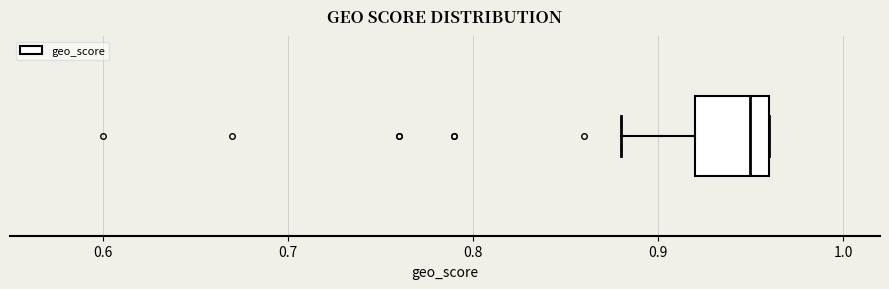

Read this box plot against the x-axis: the position of the median line, the range covered by the box, and the ends of both whiskers. The values are not printed on the chart, so give them approximately, as read against the axis.

median 0.95, box 0.92 to 0.96, whiskers 0.88 to 0.96